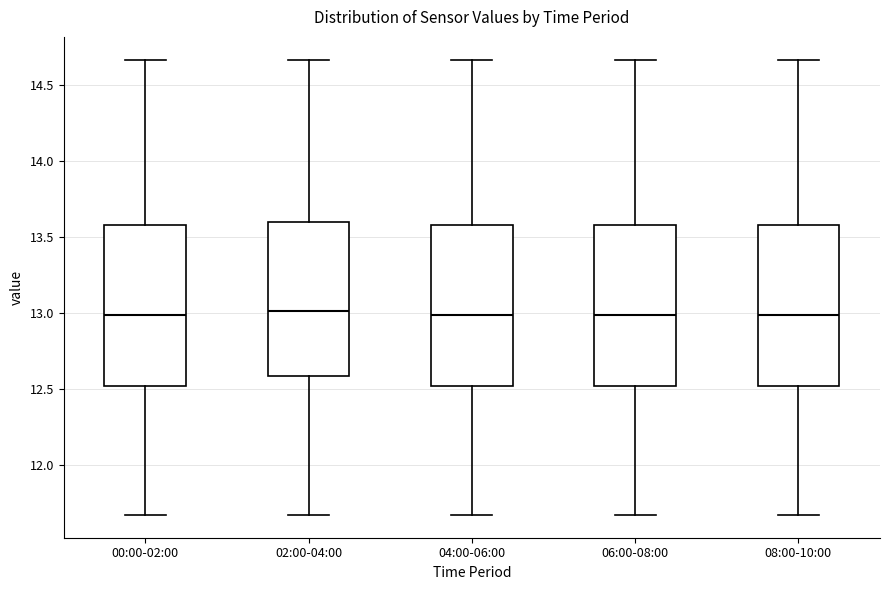

Where is the lower edge of the box for 02:00-04:00 on the y-axis? The values are not printed on the chart, so give them approximately, as read against the axis.

12.60